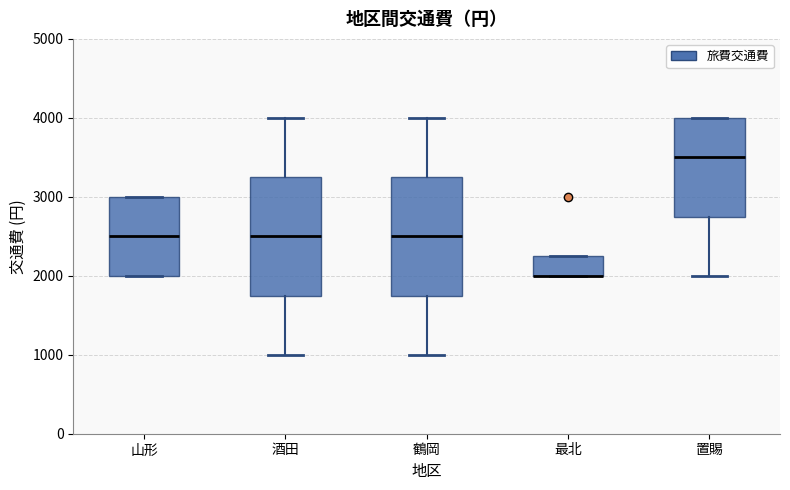

Reading left to right, transcribe this box plot: for each box, give where its median line is, the range the box spans, and where its two whiskers end, as read against the y-axis. The values are not printed on the chart, so give them approximately, as read against the axis.

山形: median 2500, box 2000 to 3000, whiskers 2000 to 3000
酒田: median 2500, box 1800 to 3300, whiskers 1000 to 4000
鶴岡: median 2500, box 1800 to 3300, whiskers 1000 to 4000
最北: median 2000 (drawn on the box's lower edge), box 2000 to 2300, whiskers 2000 to 2300
置賜: median 3500, box 2800 to 4000, whiskers 2000 to 4000